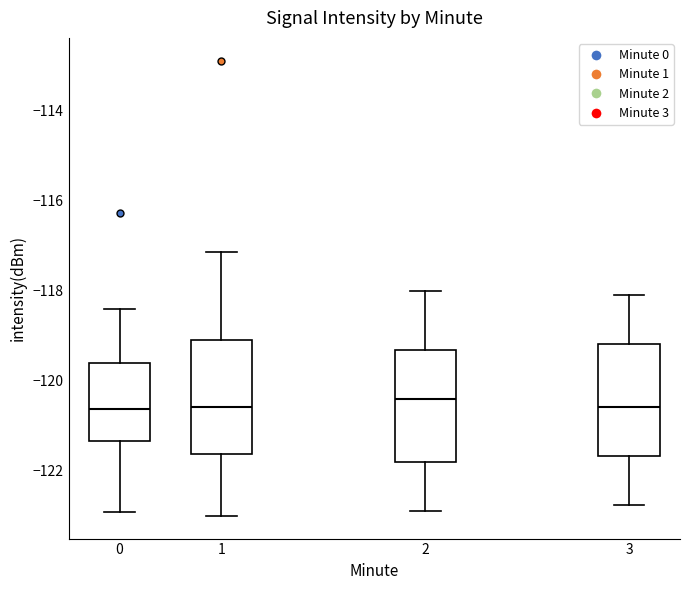

Where does the median line of the box at x = 2 sit on the y-axis? The values are not printed on the chart, so give them approximately, as read against the axis.

-120.4